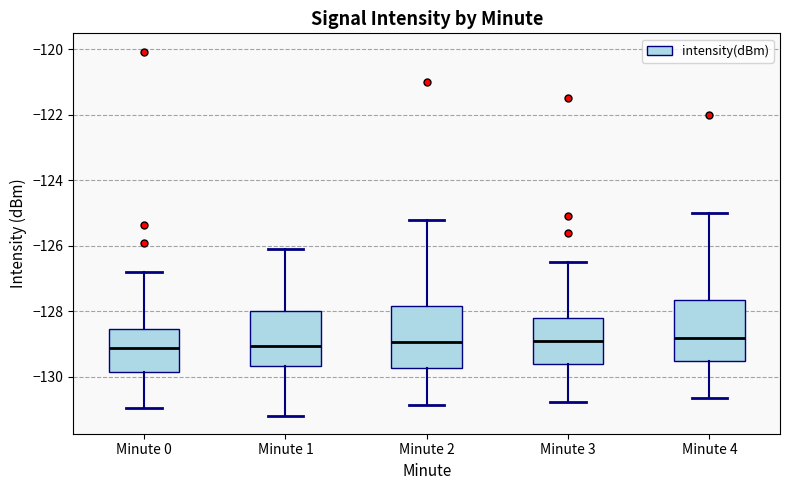

Reading left to right, transcribe this box plot: for each box, give where its median line is, the range the box spans, and where its two whiskers end, as read against the y-axis. The values are not printed on the chart, so give them approximately, as read against the axis.

Minute 0: median -129.2, box -129.8 to -128.6, whiskers -131.0 to -126.8
Minute 1: median -129.0, box -129.6 to -128.0, whiskers -131.2 to -126.0
Minute 2: median -129.0, box -129.8 to -127.8, whiskers -130.8 to -125.2
Minute 3: median -128.8, box -129.6 to -128.2, whiskers -130.8 to -126.4
Minute 4: median -128.8, box -129.4 to -127.6, whiskers -130.6 to -125.0